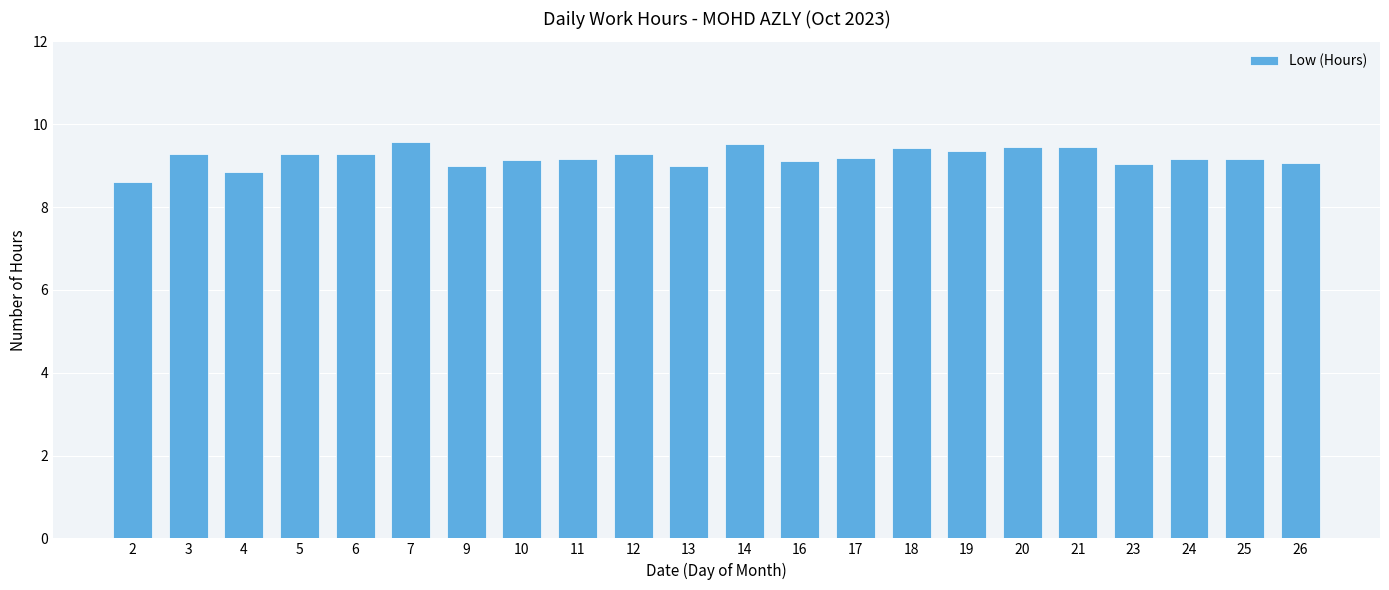

What is the ratio of the value at 21 to the value at 19?

1.0